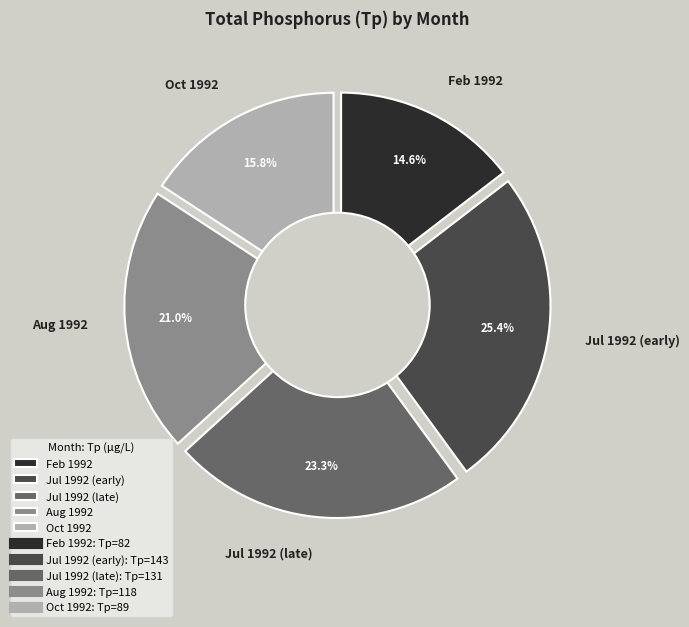

To the nearest percent, what portion does 02 represent?

15%